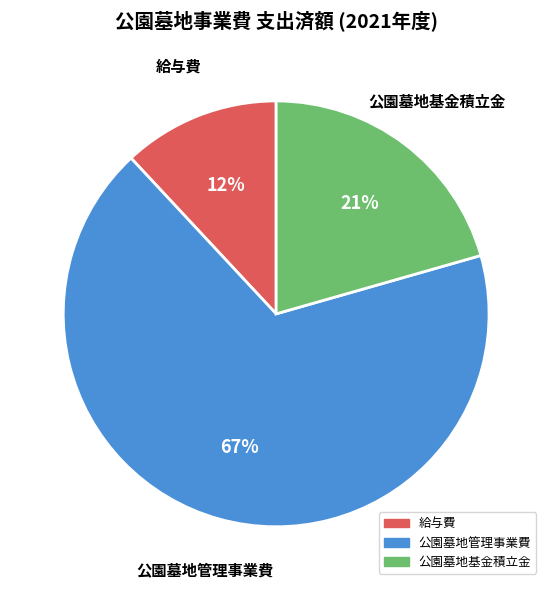

To the nearest percent, what is the average slice percentage?

33%